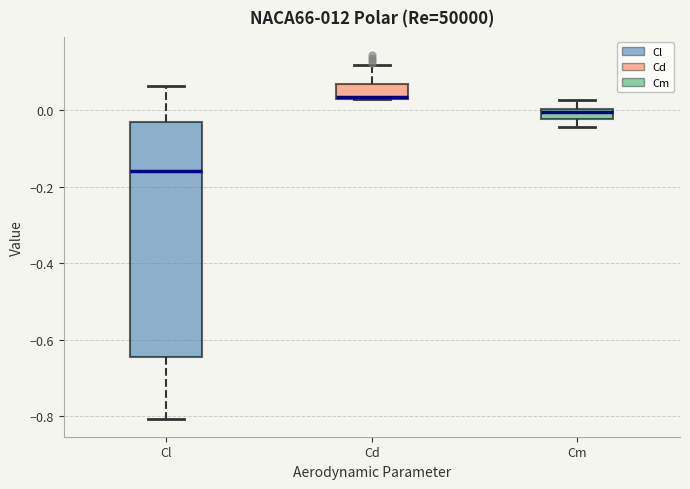

Where is the lower edge of the box for Cm on the y-axis? The values are not printed on the chart, so give them approximately, as read against the axis.

-0.02